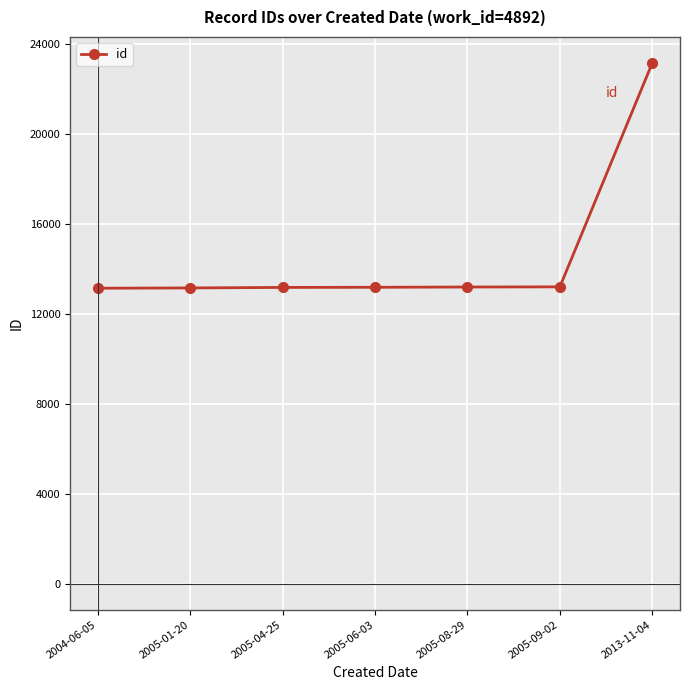

What position from the right is 2013-11-04?

1